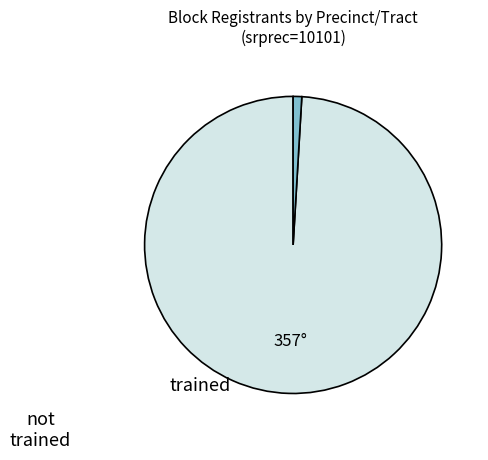

Count the number of slices in the pie.

2